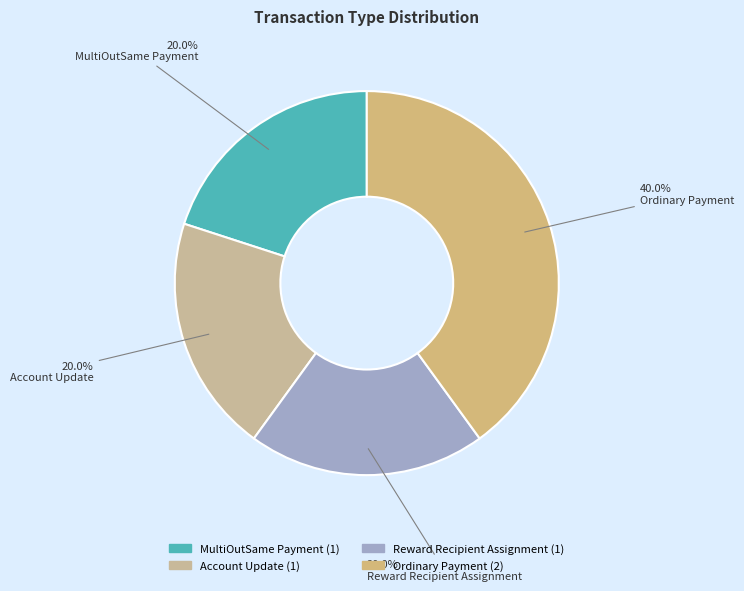

To the nearest percent, what portion does MultiOutSame Payment represent?

20%